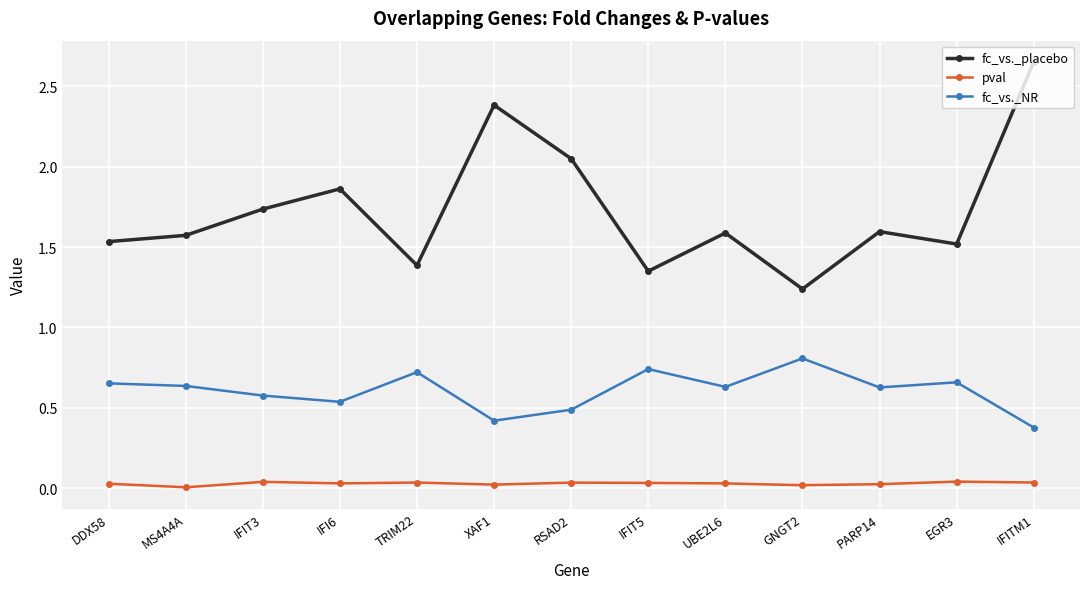

True or false: fc_vs._NR and pval intersect in this chart.

False